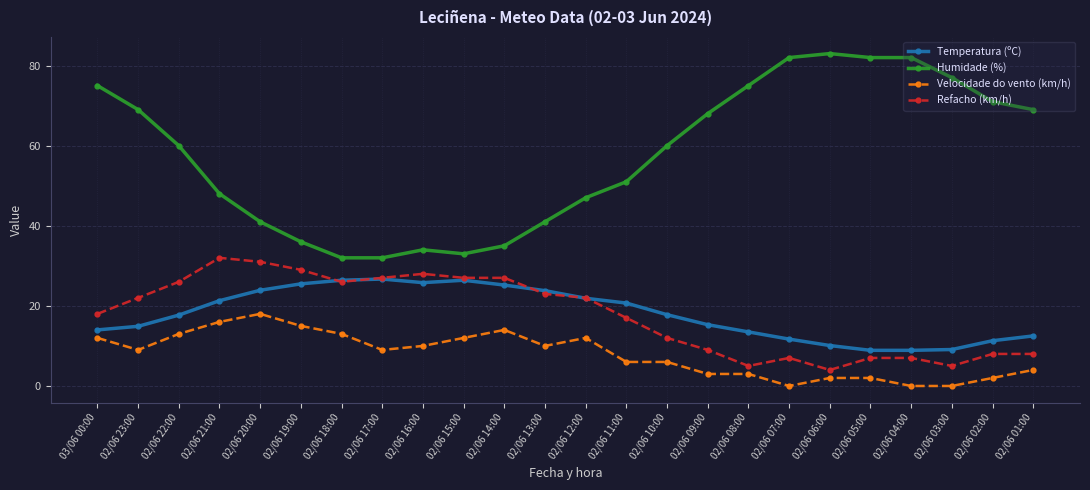

The Temperatura (ºC) series shows 11.3 at 02/06 02:00. True or false?

True